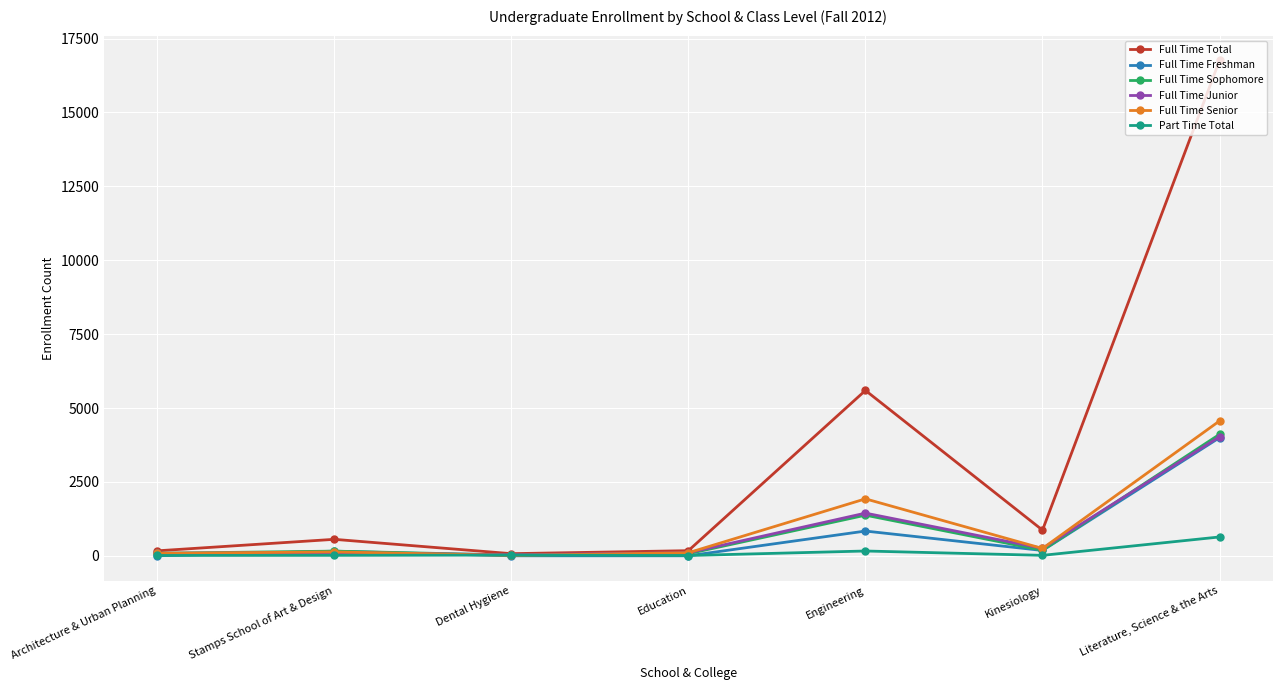

What is the label of the 6th point from the right?

Stamps School of Art & Design